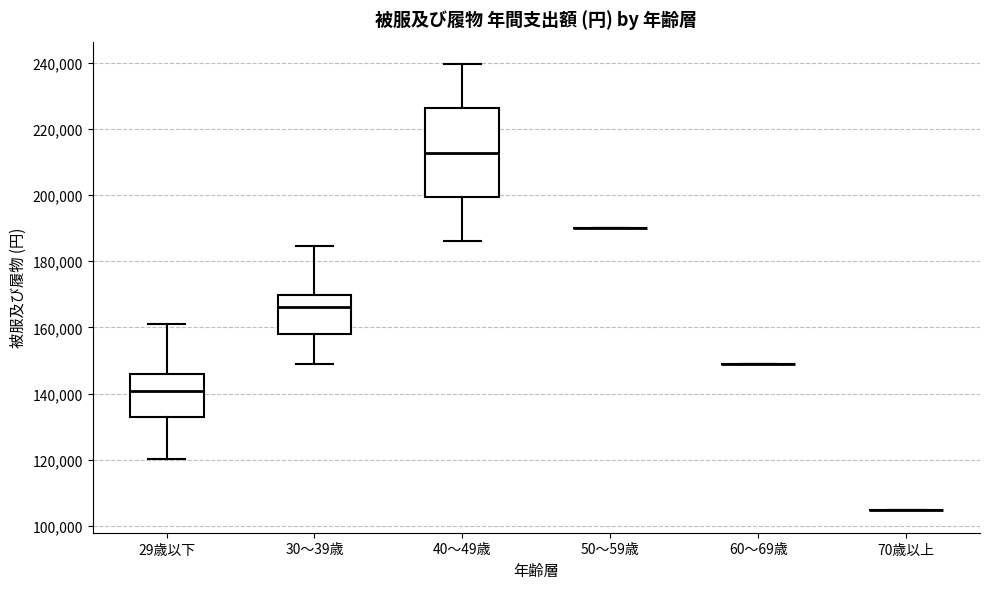

Reading left to right, read every box against the y-axis: the position of its median line, the range the box covers, and the ends of its whiskers. The values are not printed on the chart, so give them approximately, as read against the axis.

29歳以下: median 140000, box 134000 to 146000, whiskers 120000 to 162000
30～39歳: median 166000, box 158000 to 170000, whiskers 148000 to 184000
40～49歳: median 212000, box 200000 to 226000, whiskers 186000 to 240000
50～59歳: box collapsed to a line at 190000, whiskers 190000 to 190000
60～69歳: box collapsed to a line at 150000, whiskers 150000 to 150000
70歳以上: box collapsed to a line at 104000, whiskers 104000 to 104000